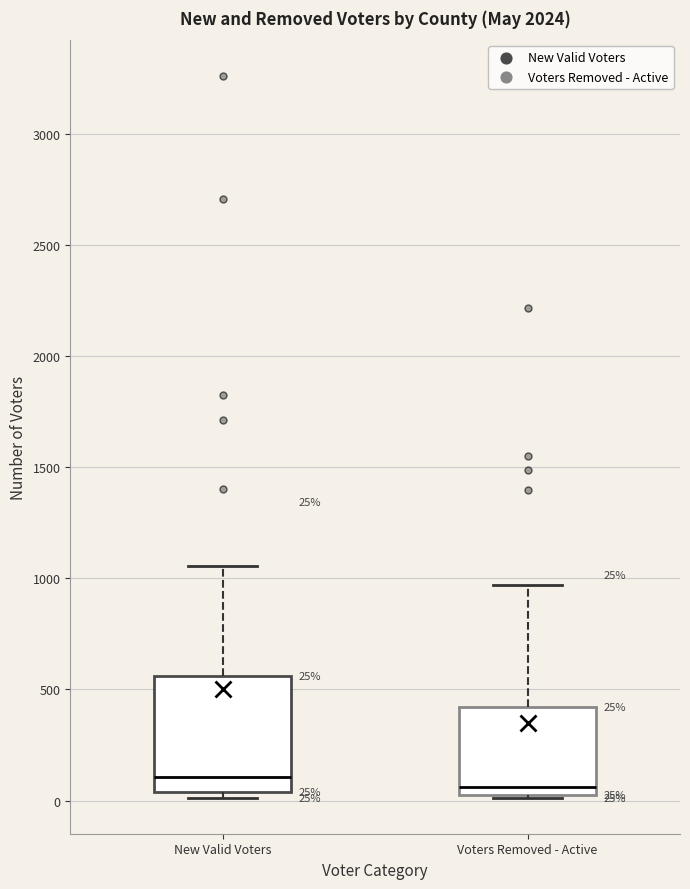

Comparing the boxes themselves (not the whiskers), which one is the tallest?

New Valid Voters